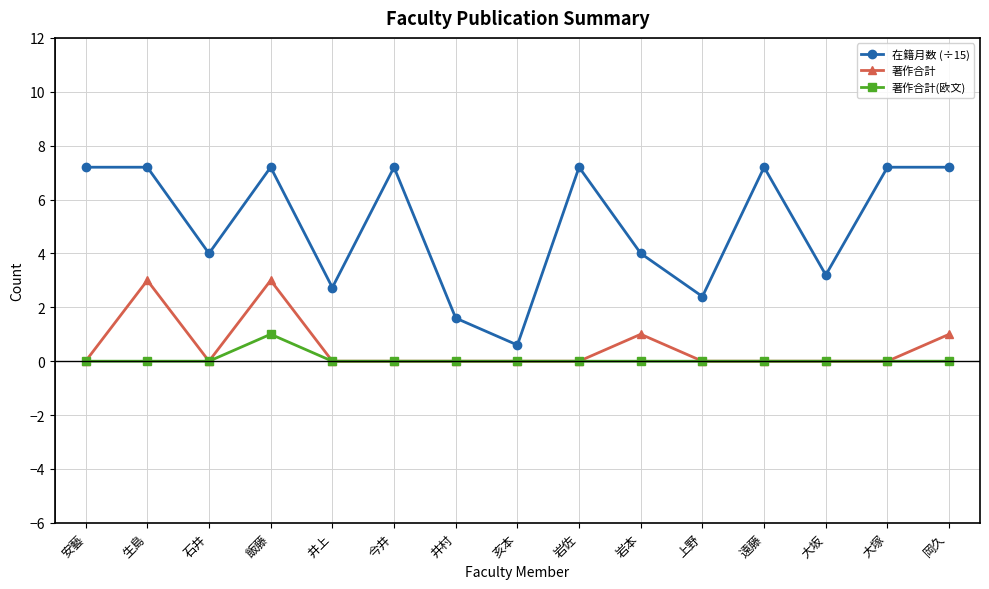

Rank the series by their maximum value, from lowest to highest.

著作合計(欧文), 著作合計, 在籍月数 (÷15)